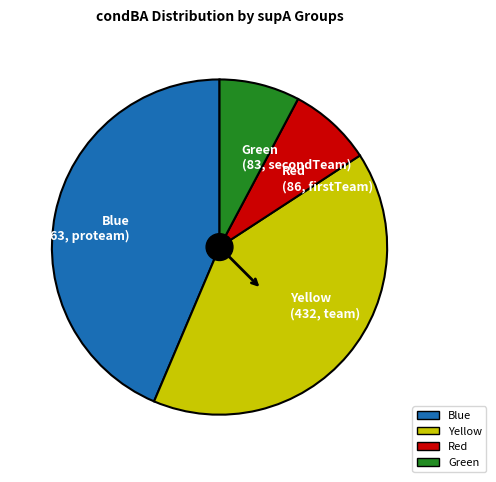

The Blue (463, proteam) slice represents 50% of the pie. True or false?

False